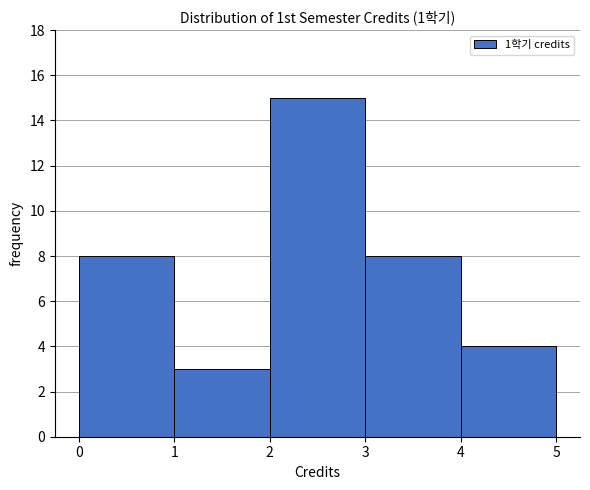

How tall is the bar that spans 3 to 4 on the x-axis? The values are not printed on the chart, so give them approximately, as read against the axis.

8